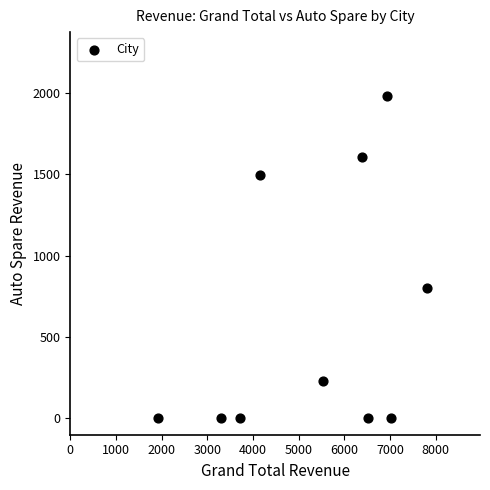

What is the range of X values (max minus min)?

5881